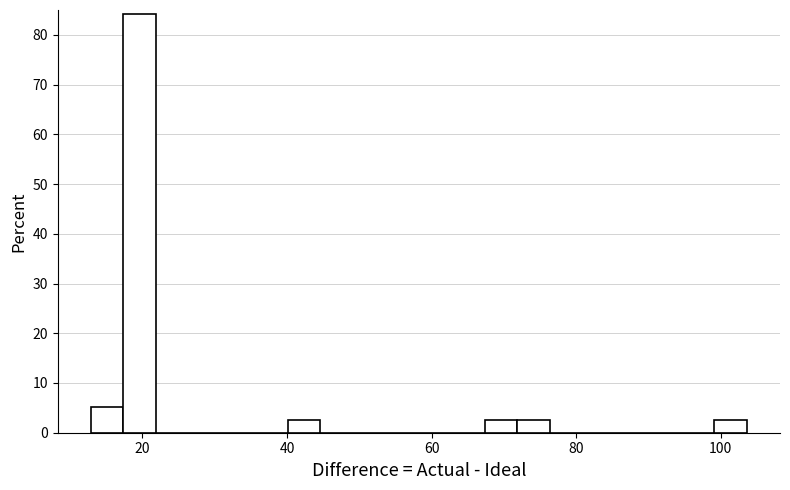

Read against the x-axis, roughly where is the centre of the tallest bar?

20